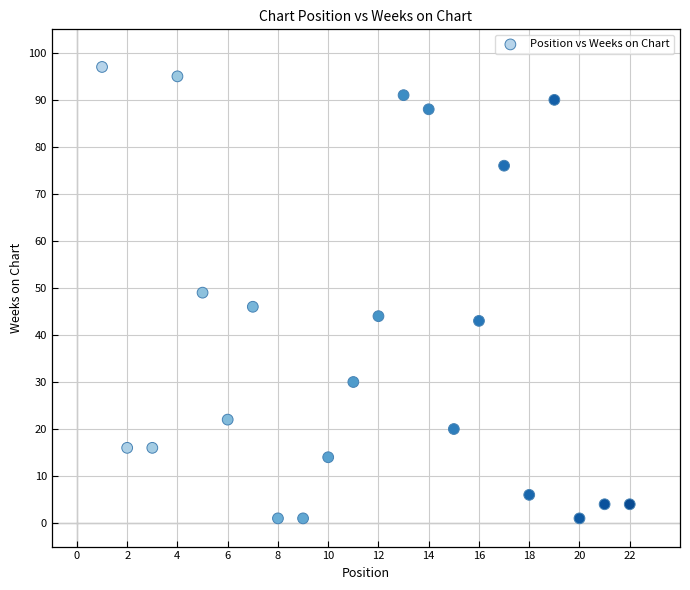

What is the range of Y values (max minus min)?

96